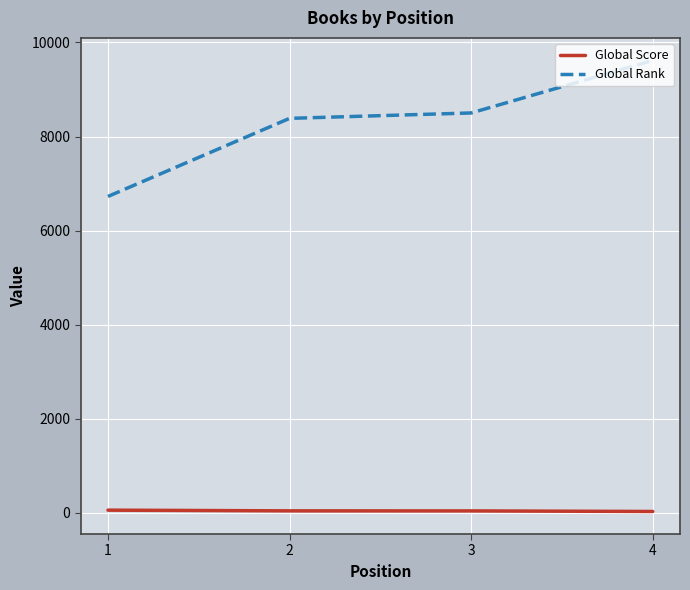

Rank the series at 1 from highest to lowest value.

Global Rank, Global Score